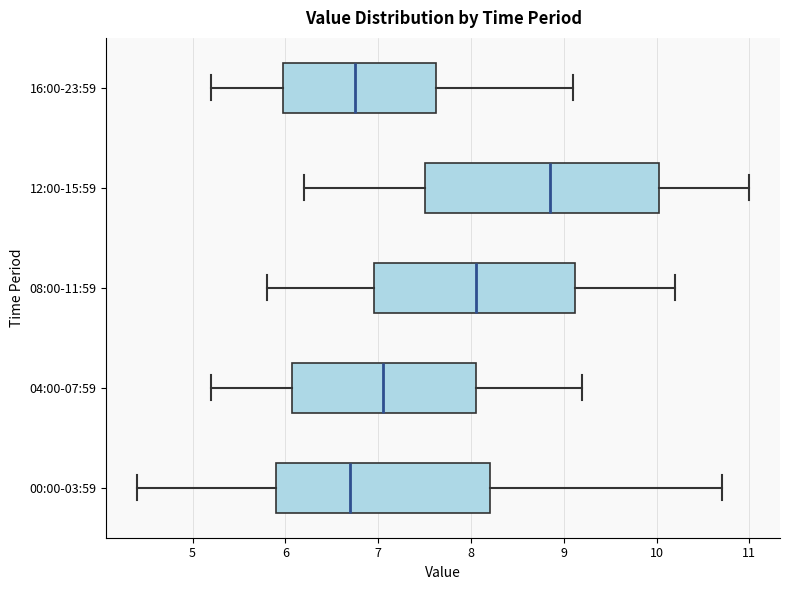

Which box is the widest, from its left edge to its right edge?

12:00-15:59